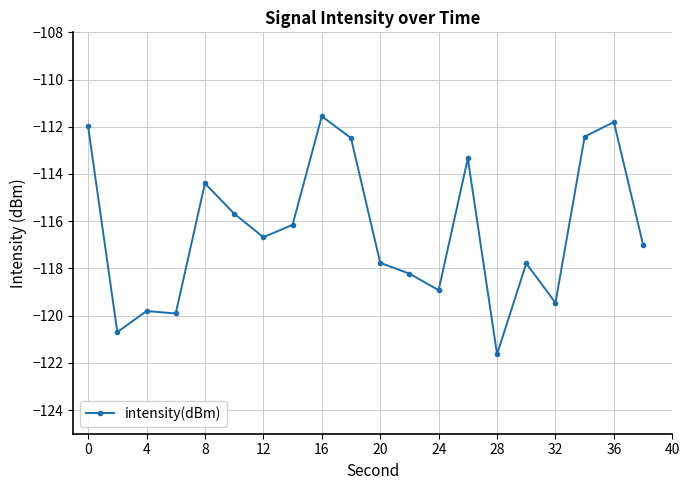

What is the minimum value shown in the chart?

-121.6